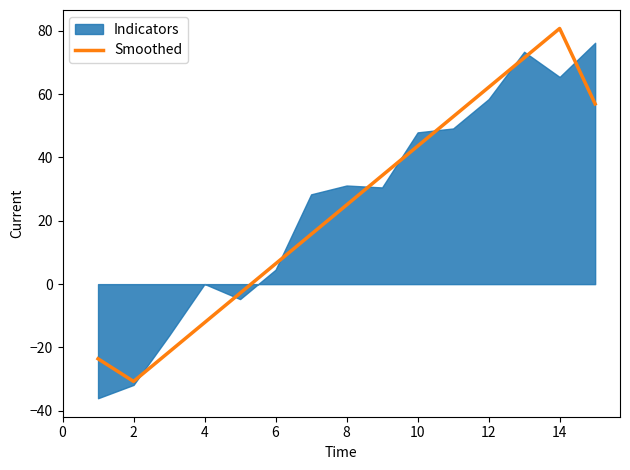

True or false: Smoothed has a value of 25.0 at 8.

True